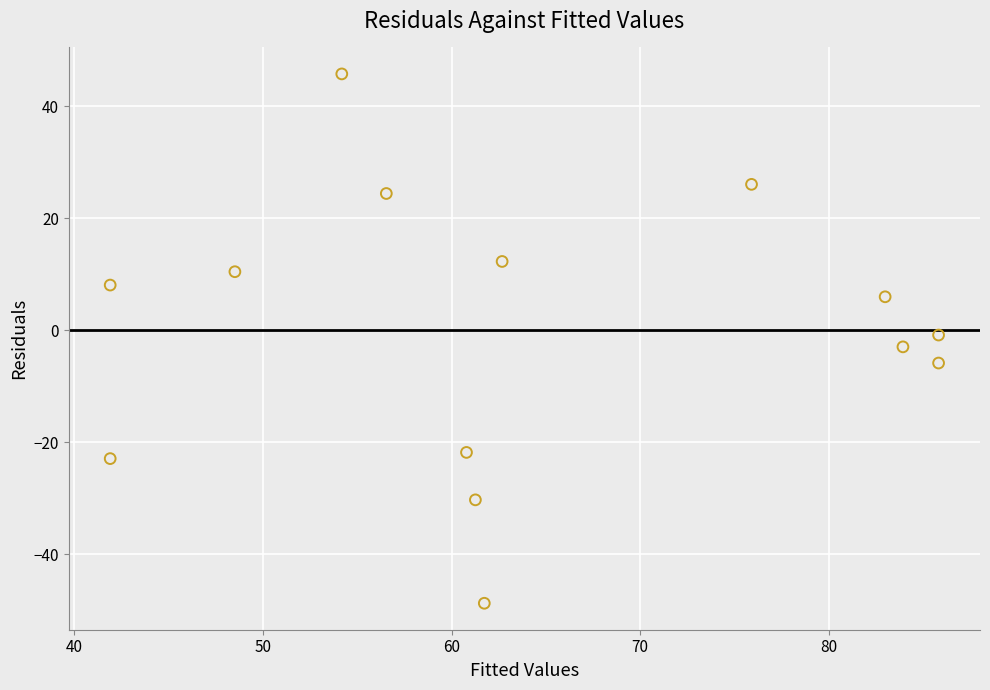

What is the range of Y values (max minus min)?

94.6